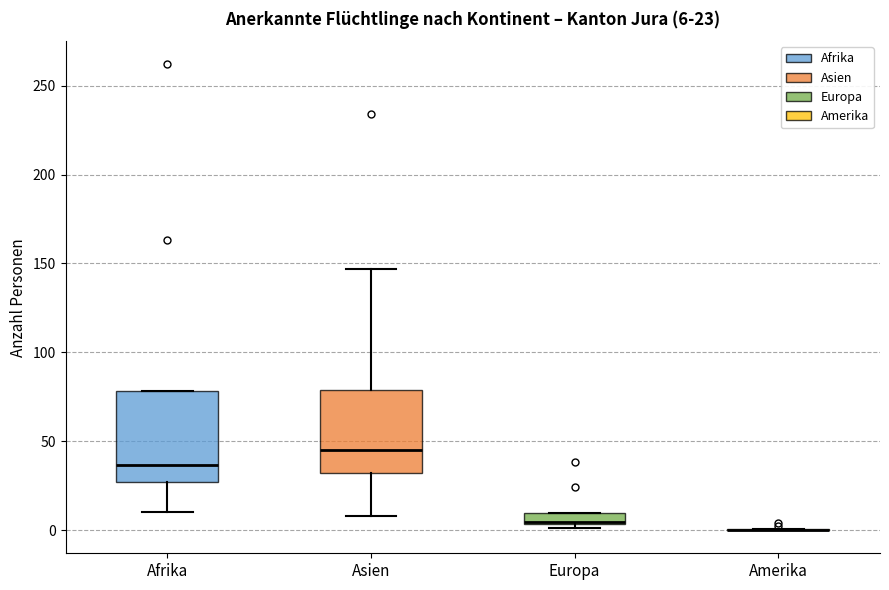

Comparing the boxes themselves (not the whiskers), which one is the tallest?

Afrika